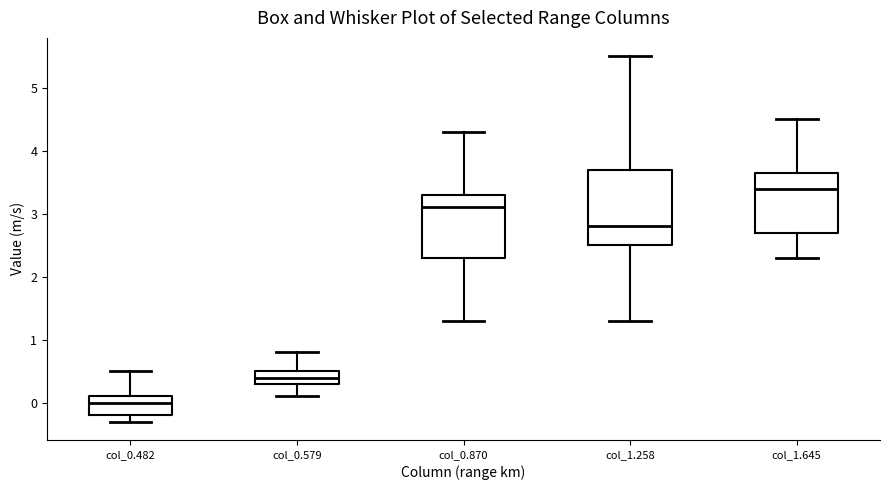

Reading left to right, read every box against the y-axis: the position of its median line, the range the box covers, and the ends of its whiskers. The values are not printed on the chart, so give them approximately, as read against the axis.

col_0.482: median 0.0, box -0.2 to 0.1, whiskers -0.3 to 0.5
col_0.579: median 0.4, box 0.3 to 0.5, whiskers 0.1 to 0.8
col_0.870: median 3.1, box 2.3 to 3.3, whiskers 1.3 to 4.3
col_1.258: median 2.8, box 2.5 to 3.7, whiskers 1.3 to 5.5
col_1.645: median 3.4, box 2.7 to 3.7, whiskers 2.3 to 4.5